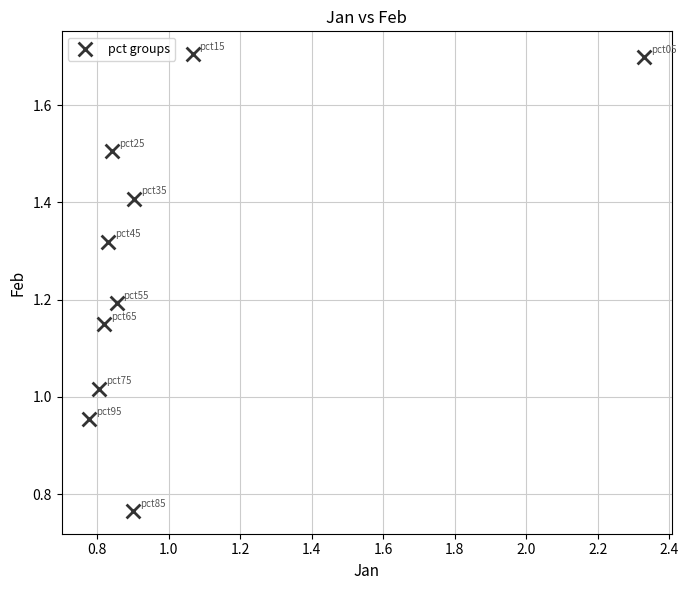

What is the range of Y values (max minus min)?

0.9